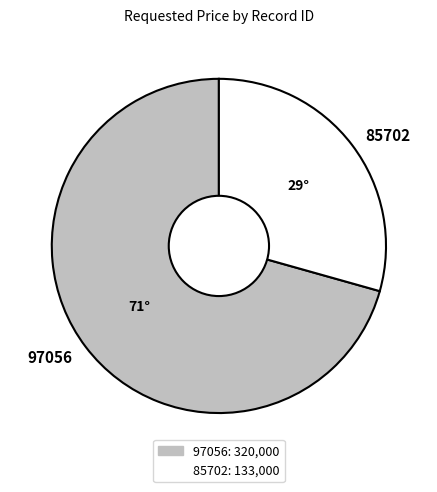

Is the sum of 97056 and 85702 greater than half?

Yes